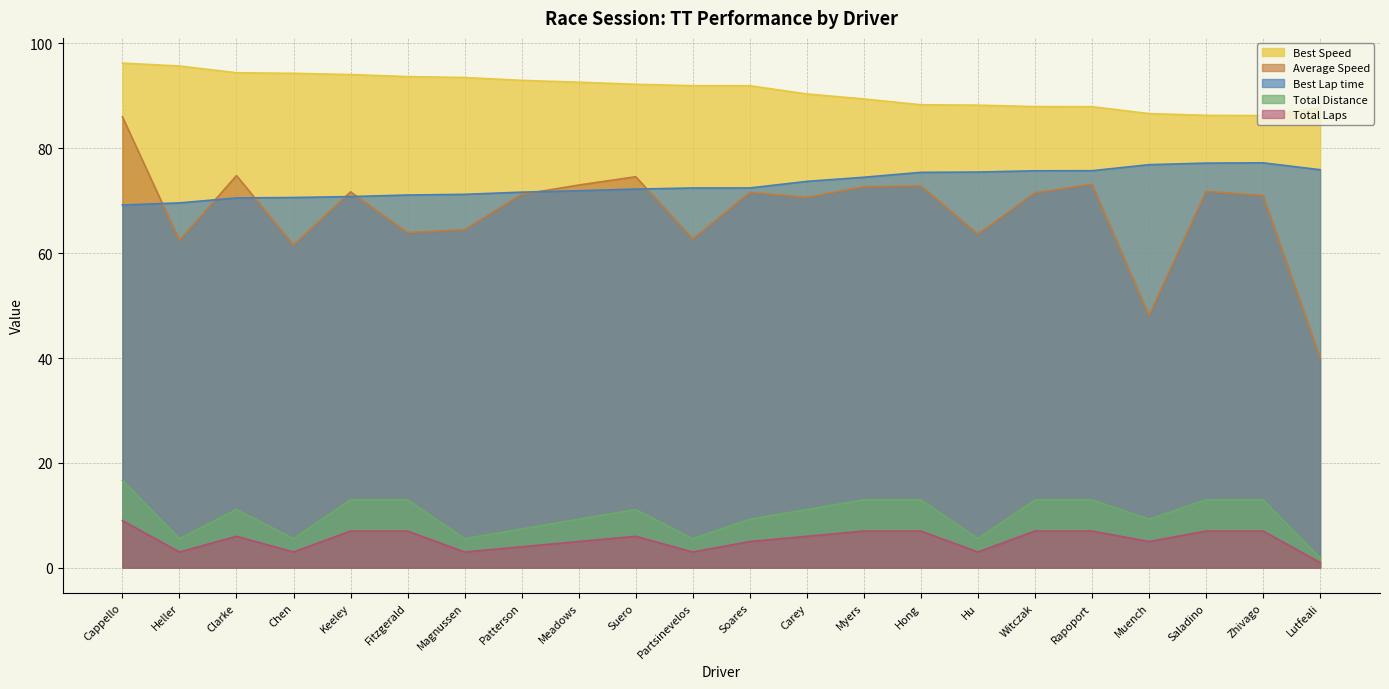

True or false: Best Lap time and Total Laps intersect in this chart.

False